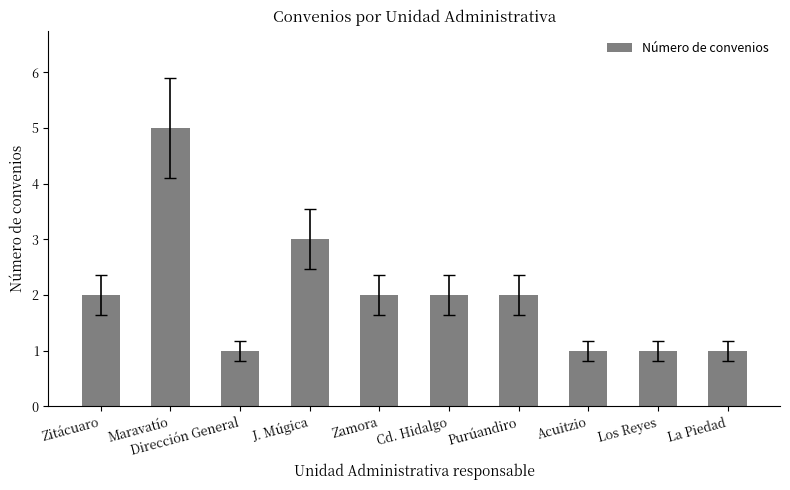

Reading left to right, transcribe all the data shown in this chart.

Zitácuaro=2	Maravatío=5	Dirección General=1	J. Múgica=3	Zamora=2	Cd. Hidalgo=2	Purúandiro=2	Acuitzio=1	Los Reyes=1	La Piedad=1